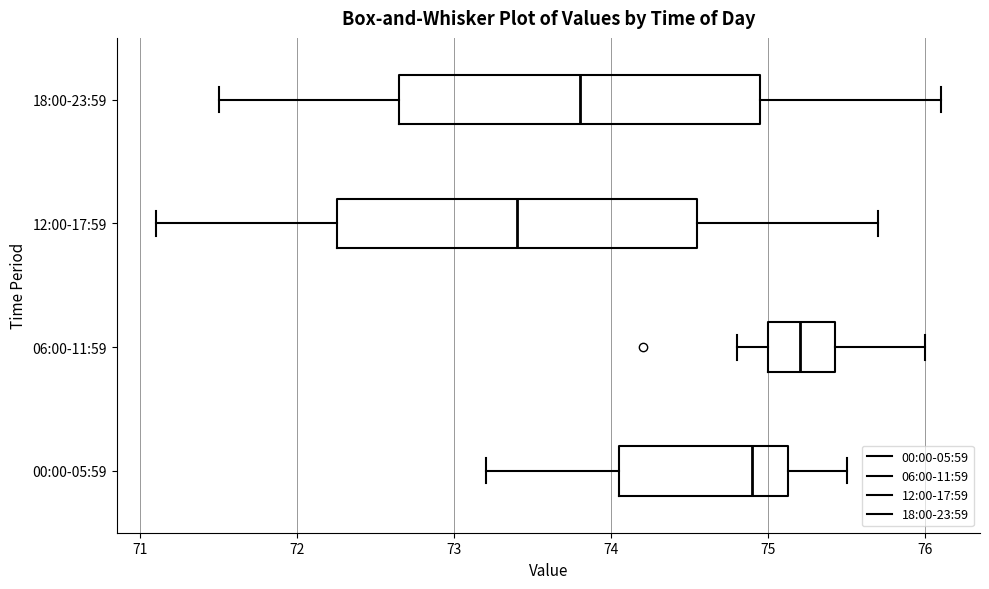

Reading bottom to top, read every box against the x-axis: the position of its median line, the range the box covers, and the ends of its whiskers. The values are not printed on the chart, so give them approximately, as read against the axis.

00:00-05:59: median 74.9, box 74.1 to 75.1, whiskers 73.2 to 75.5
06:00-11:59: median 75.2, box 75.0 to 75.4, whiskers 74.8 to 76.0
12:00-17:59: median 73.4, box 72.3 to 74.6, whiskers 71.1 to 75.7
18:00-23:59: median 73.8, box 72.7 to 75.0, whiskers 71.5 to 76.1